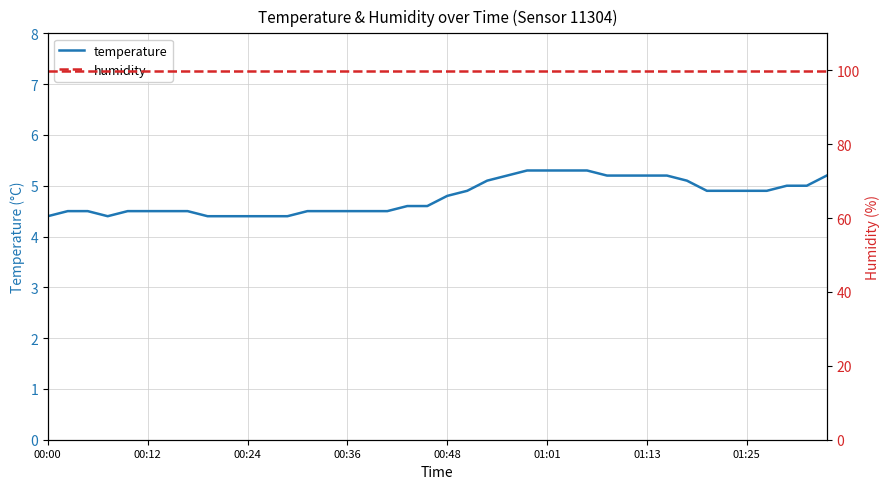

Reading left to right, what are all the values shown in this chart?

temperature: 4.4	4.5	4.5	4.4	4.5	4.5	4.5	4.5	4.4	4.4	4.4	4.4	4.4	4.5	4.5	4.5	4.5	4.5	4.6	4.6	4.8	4.9	5.1	5.2	5.3	5.3	5.3	5.3	5.2	5.2	5.2	5.2	5.1	4.9	4.9	4.9	4.9	5.0	5.0	5.2
humidity: 99.9	99.9	99.9	99.9	99.9	99.9	99.9	99.9	99.9	99.9	99.9	99.9	99.9	99.9	99.9	99.9	99.9	99.9	99.9	99.9	99.9	99.9	99.9	99.9	99.9	99.9	99.9	99.9	99.9	99.9	99.9	99.9	99.9	99.9	99.9	99.9	99.9	99.9	99.9	99.9